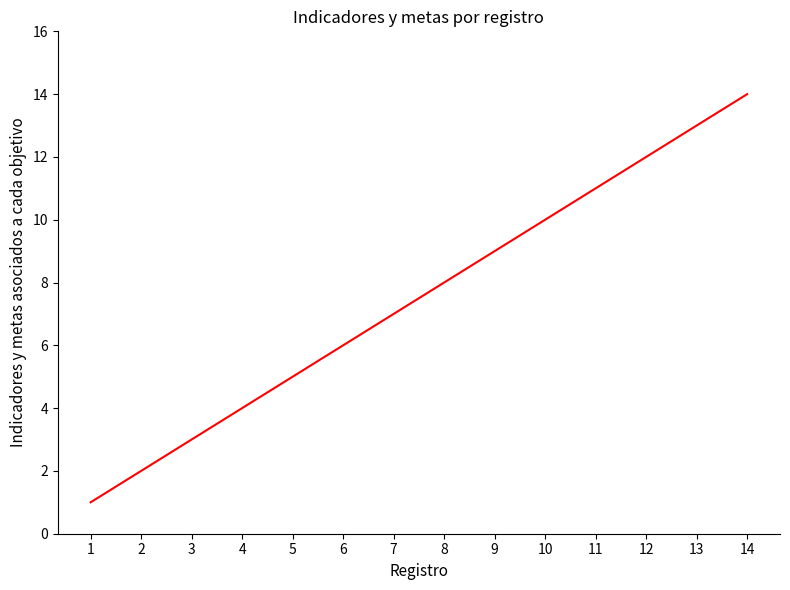

Where is the data nearest to the value 7?

7